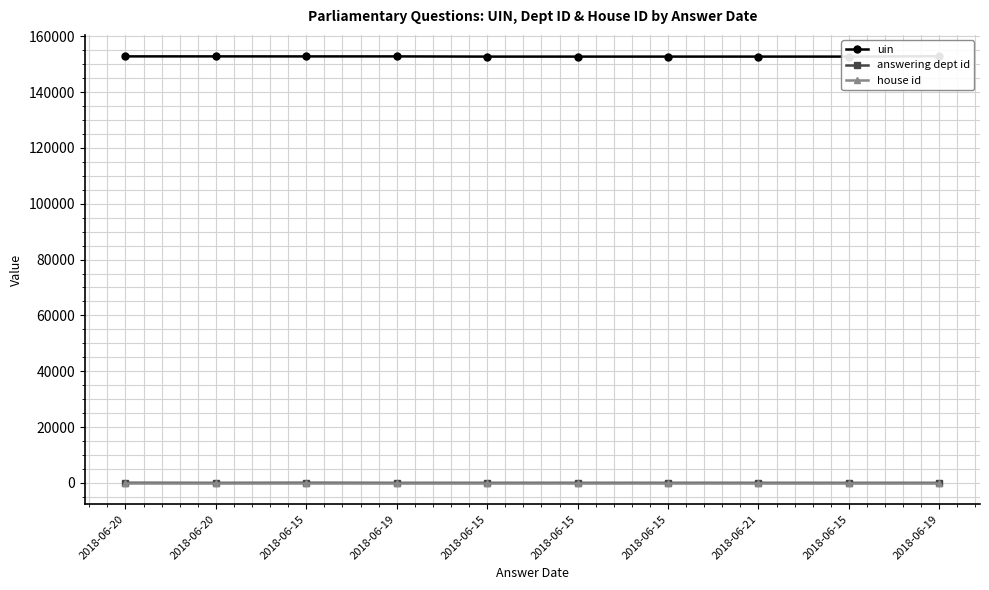

Rank the series at 2018-06-21 from highest to lowest value.

uin, answering dept id, house id